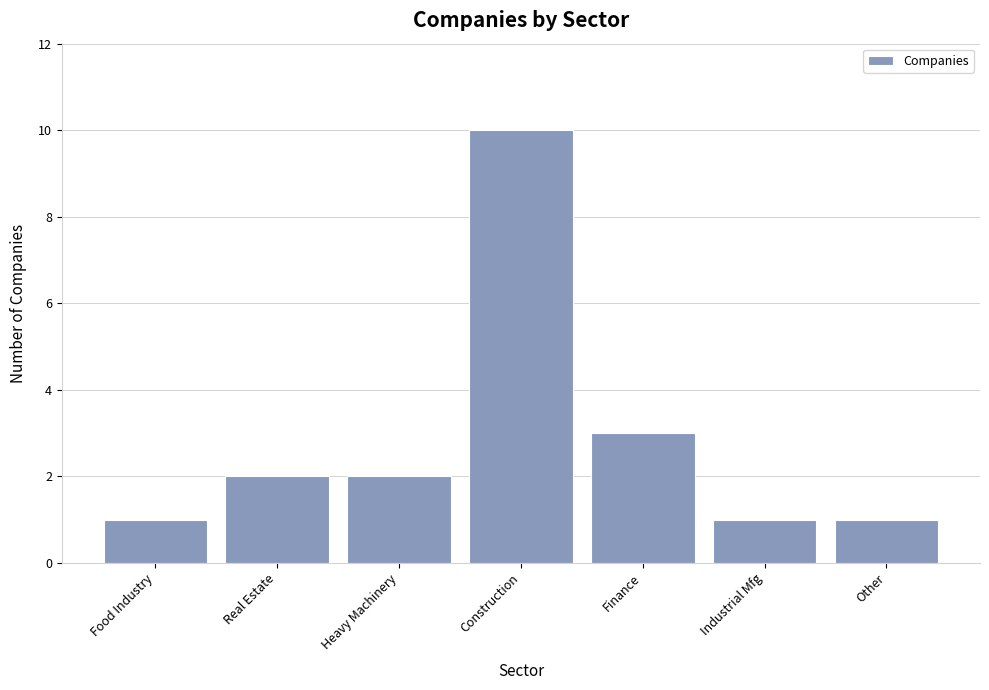

Reading left to right, transcribe all the data shown in this chart.

1	2	2	10	3	1	1